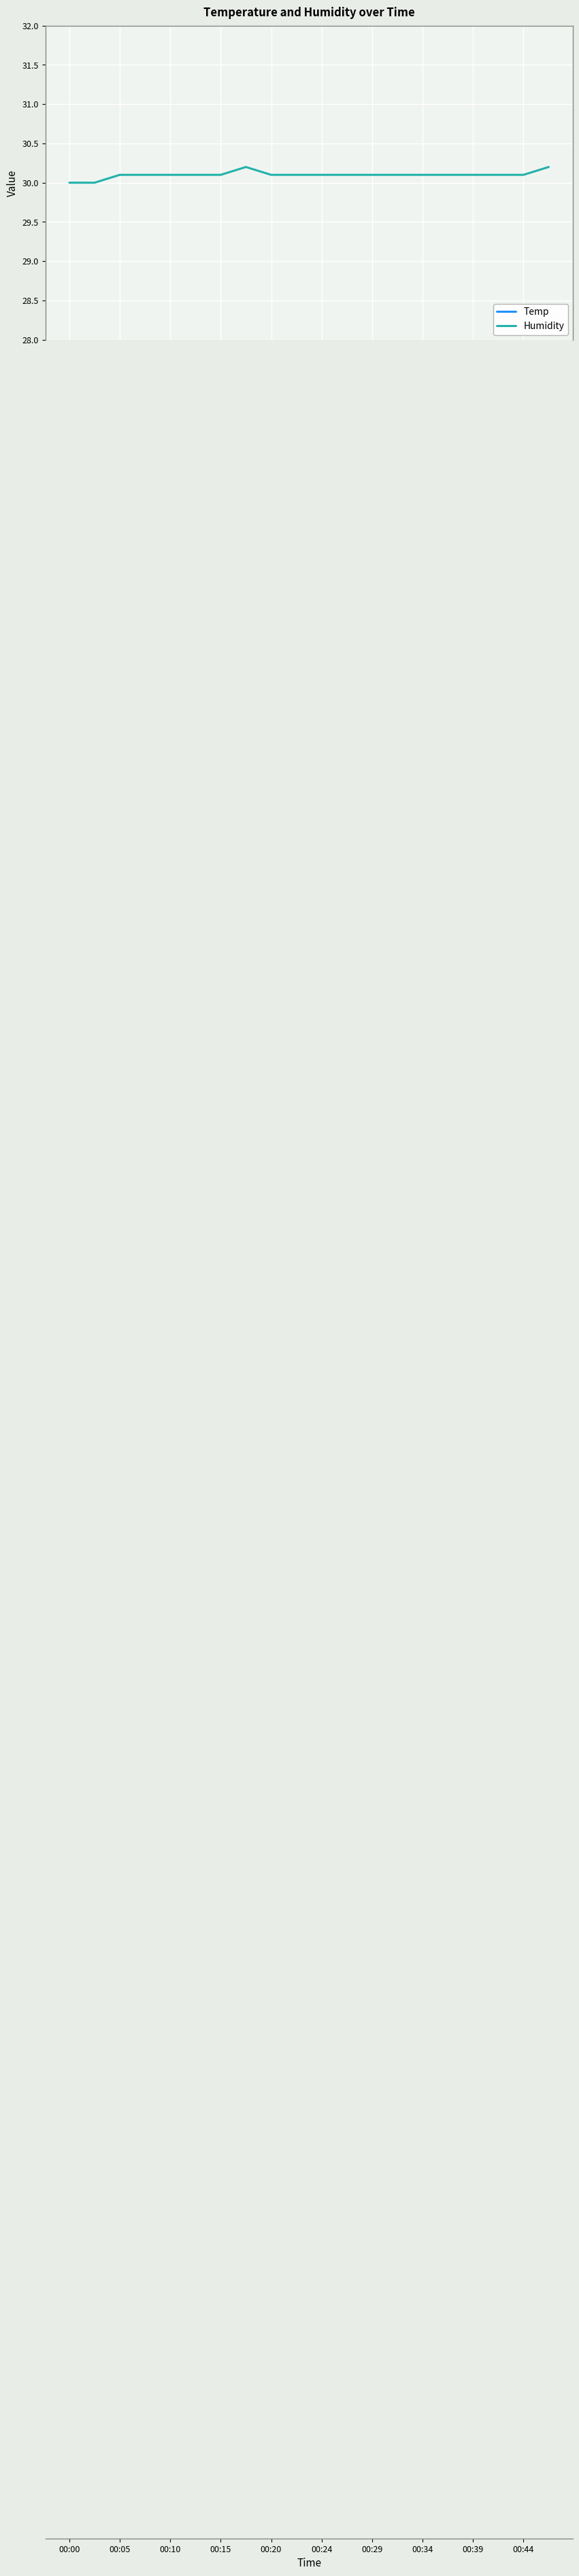

The value of Humidity at 00:24 is 15.7. True or false?

False